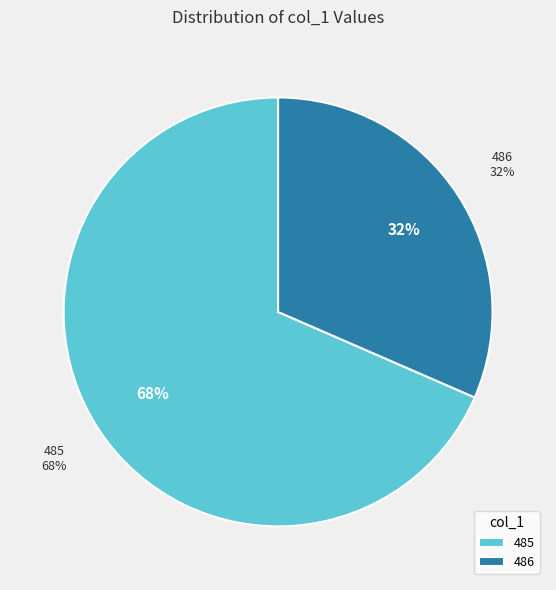

To the nearest percent, what is the average slice percentage?

50%